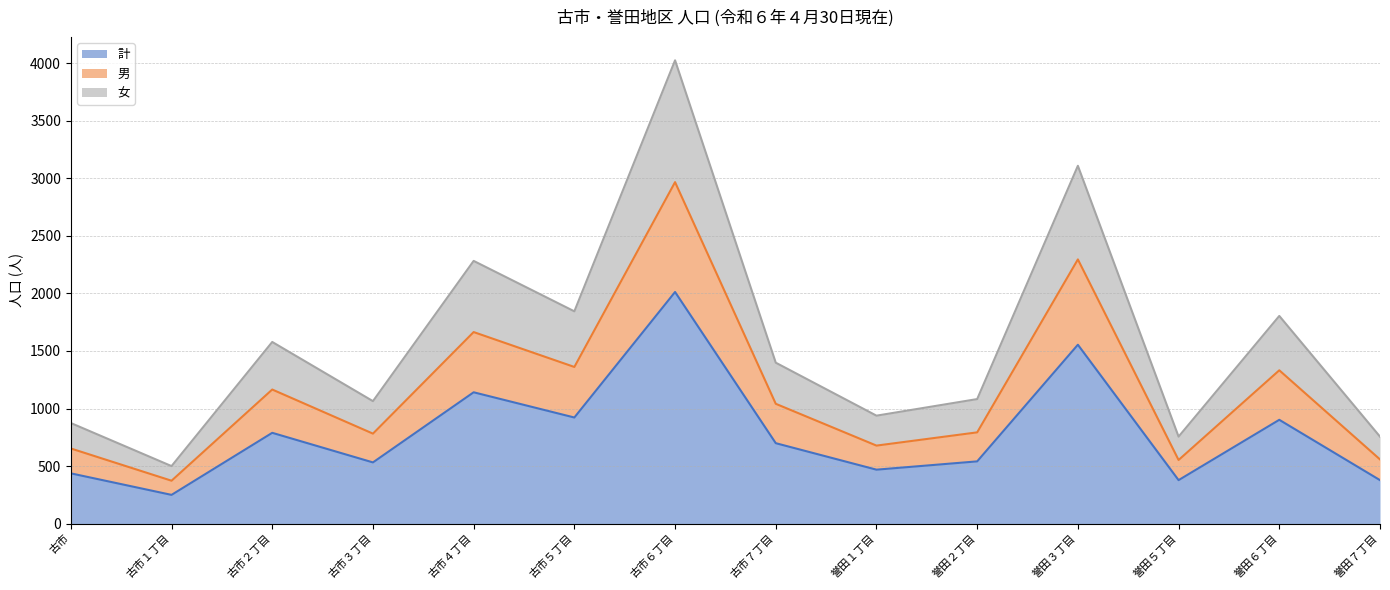

List the labels in order of 男 value, largest first.

古市６丁目, 誉田３丁目, 古市４丁目, 古市５丁目, 誉田６丁目, 古市２丁目, 古市７丁目, 誉田２丁目, 古市３丁目, 誉田１丁目, 古市, 誉田７丁目, 誉田５丁目, 古市１丁目